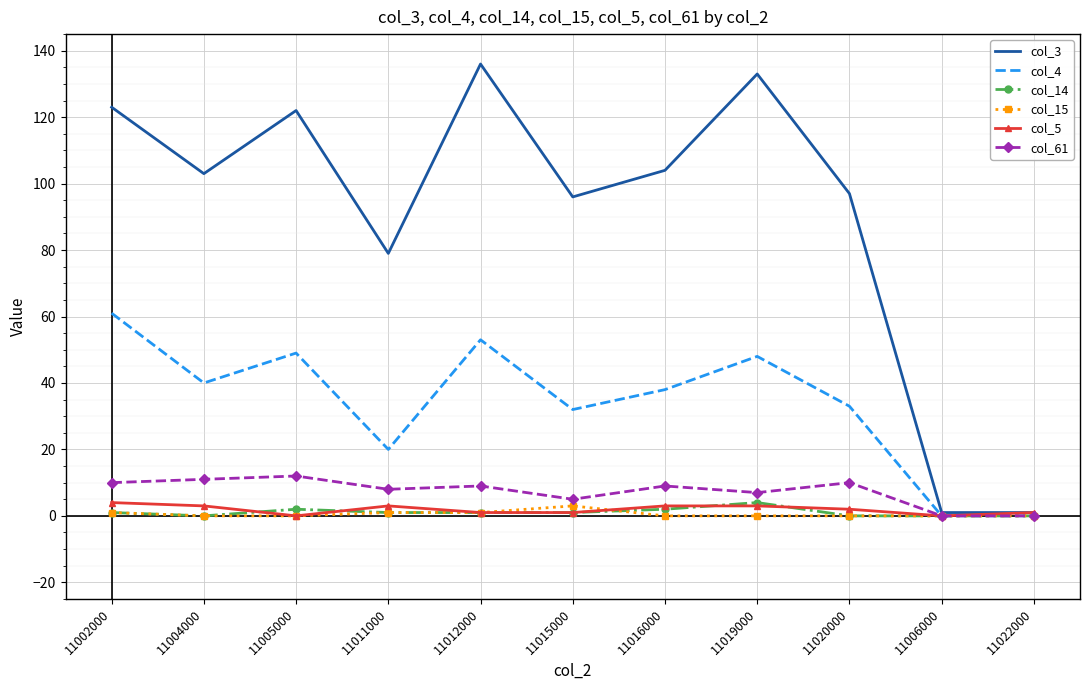

What is the maximum value shown in the chart?

136